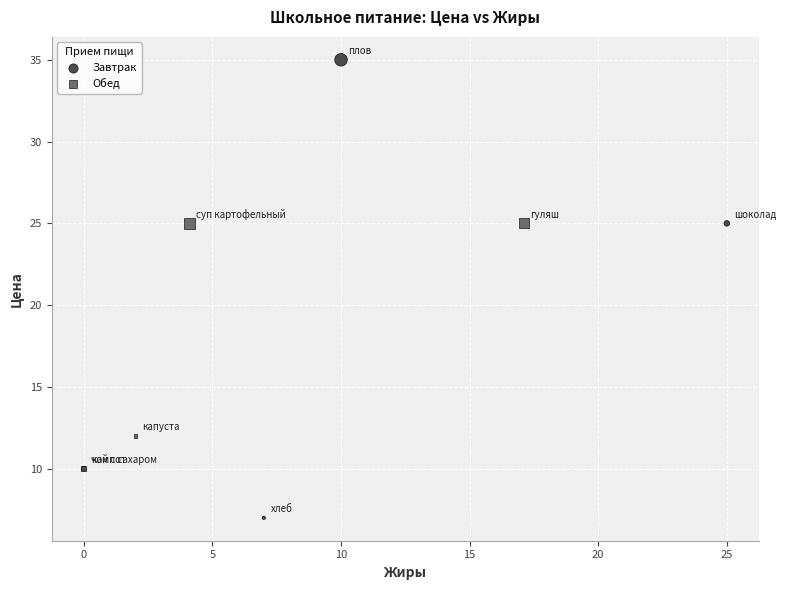

Which series reaches the minimum Y coordinate?

Завтрак